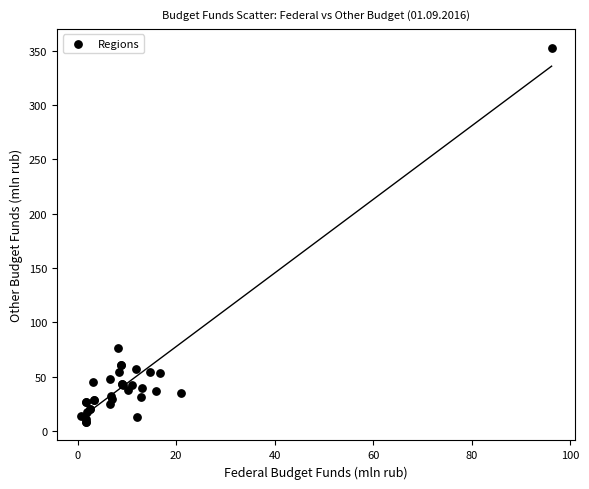

What Y value in the scatter plot is closest to 180?

76.5